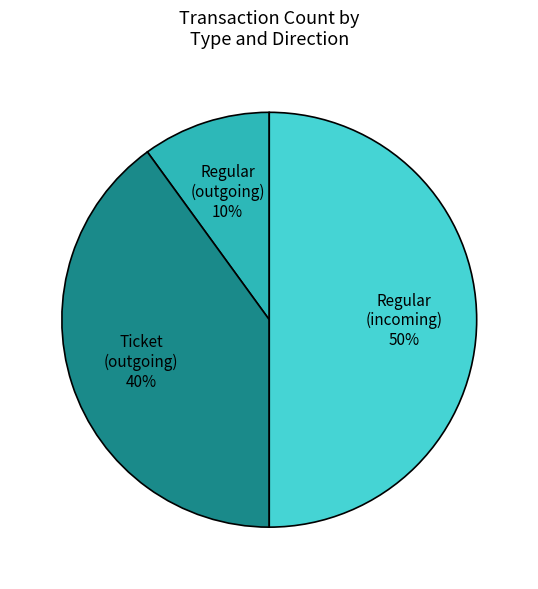

Is Regular (outgoing) the majority of the pie?

No